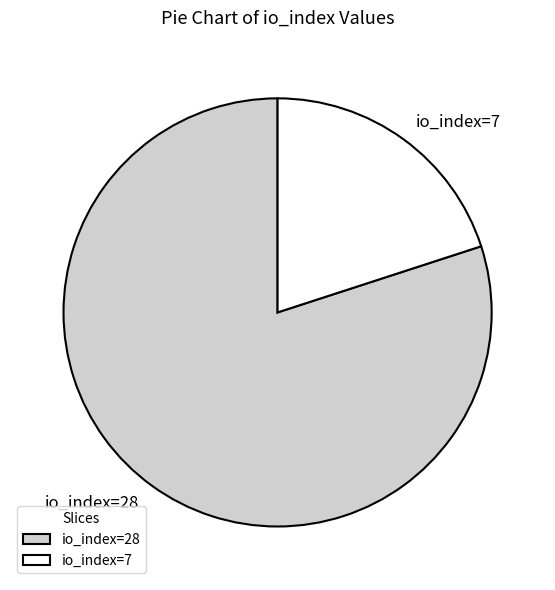

What is the smallest slice in the pie chart?

io_index=7